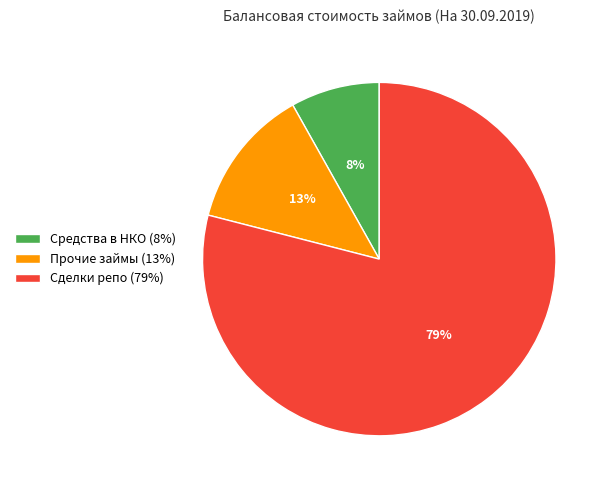

Which category has the smallest portion of the pie?

Средства в НКО (8%)